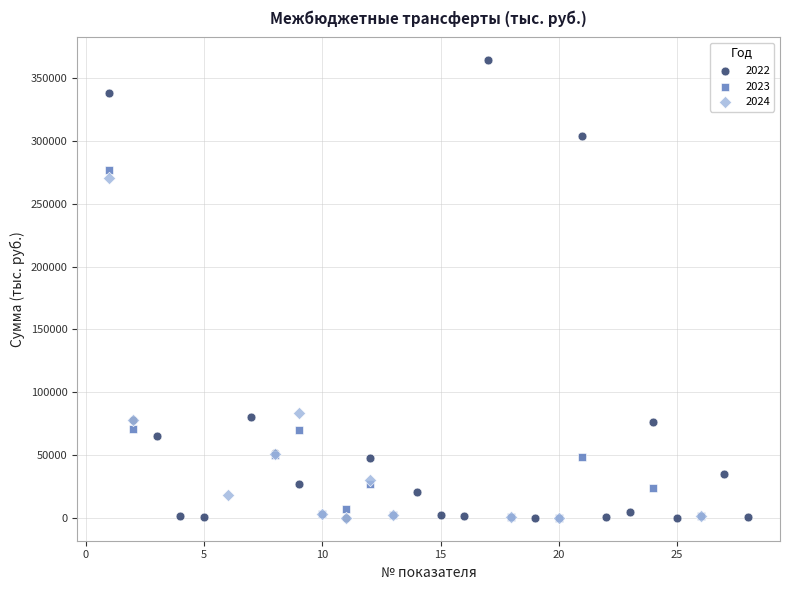

Which series reaches the maximum Y coordinate?

2022